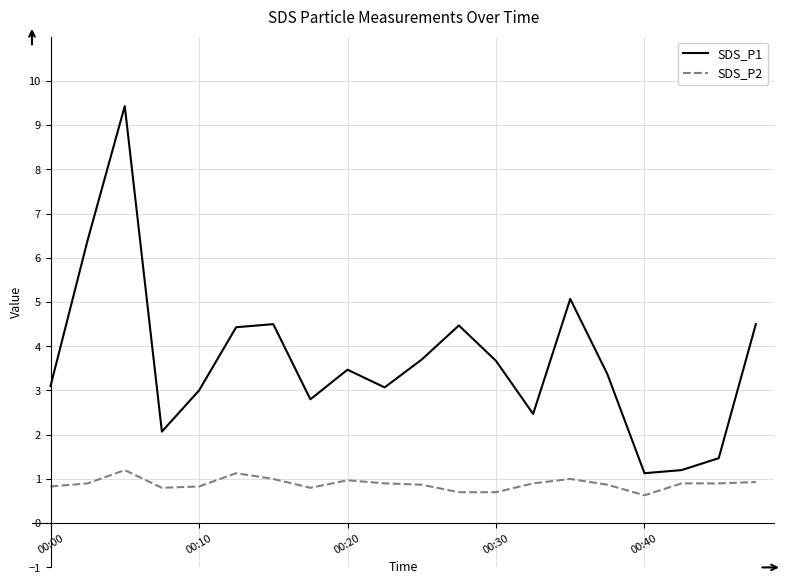

True or false: SDS_P2 and SDS_P1 intersect in this chart.

False